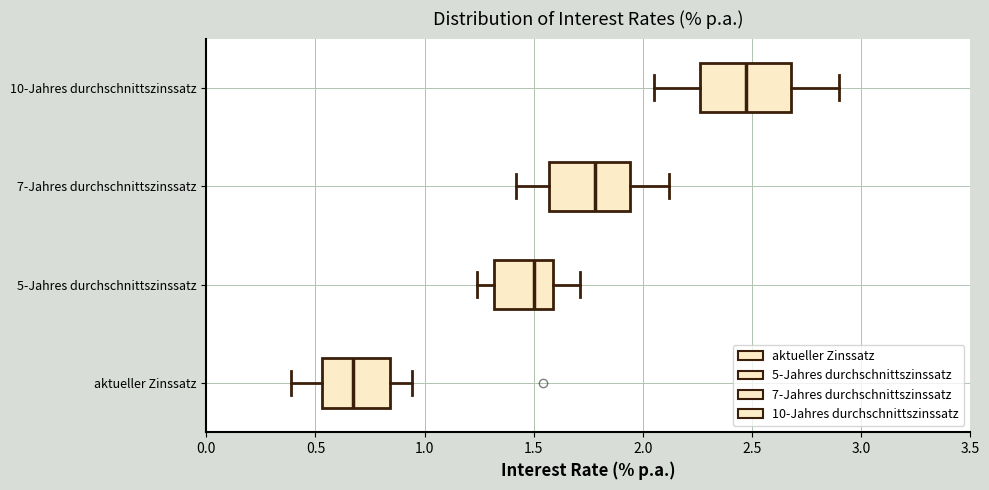

Where does the right whisker of the box for 10-Jahres durchschnittszinssatz end on the x-axis? The values are not printed on the chart, so give them approximately, as read against the axis.

2.90